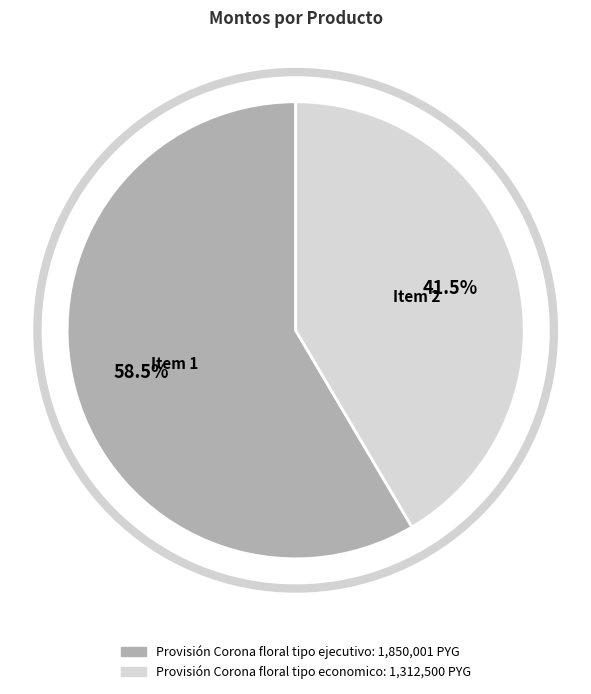

Rank the categories by value from highest to lowest.

Provisión Corona floral tipo ejecutivo, Provisión Corona floral tipo economico